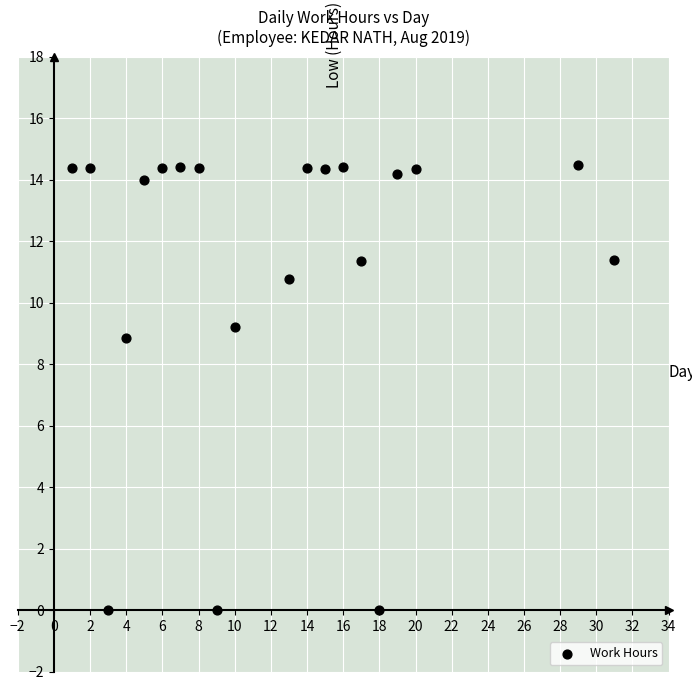

What is the range of Y values (max minus min)?

14.5